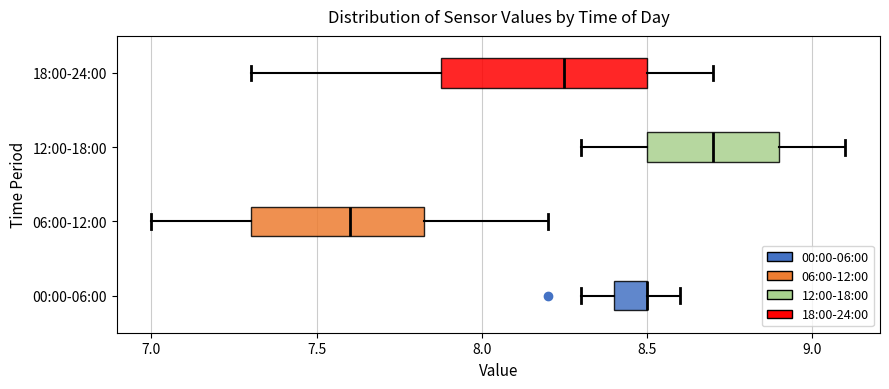

Which box is the widest, from its left edge to its right edge?

18:00-24:00